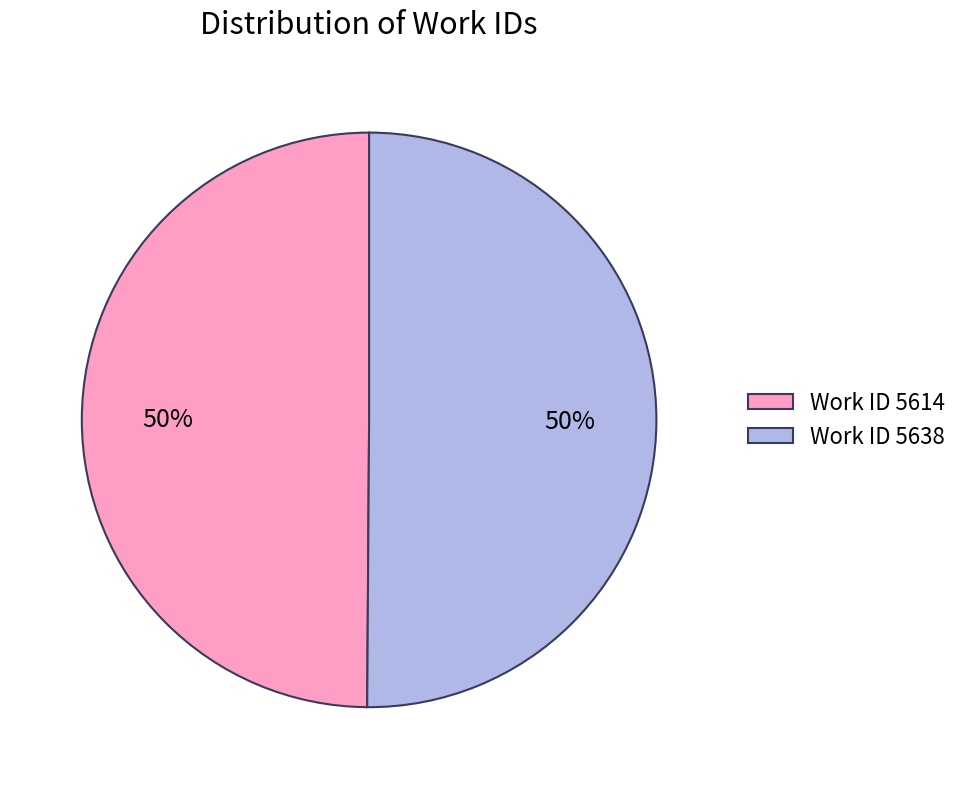

To the nearest percent, what is the average slice percentage?

50%